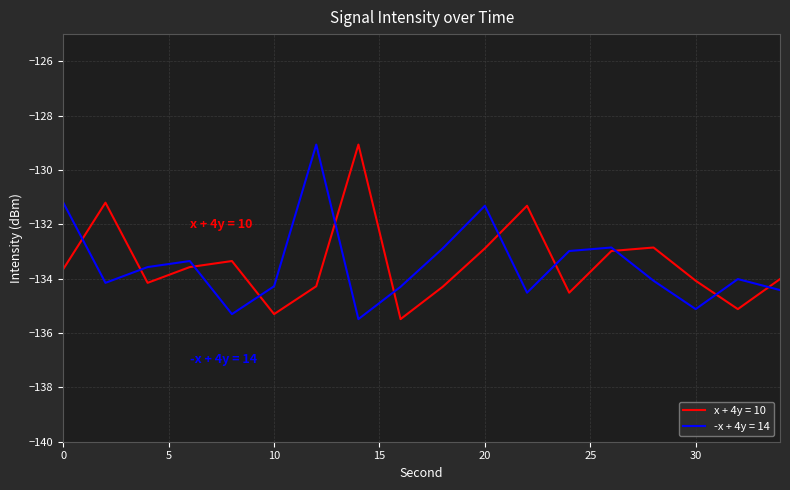

What is the minimum value shown in the chart?

-135.5